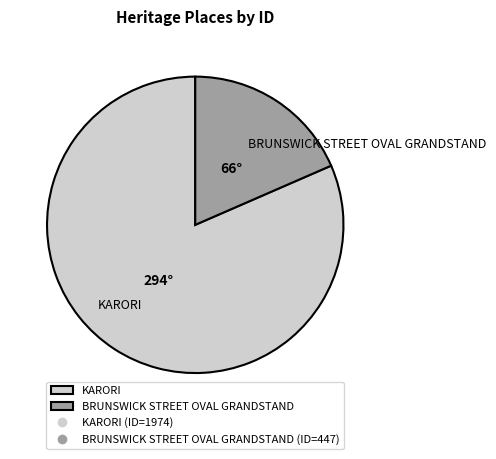

Rank the categories by value from highest to lowest.

KARORI, BRUNSWICK STREET OVAL GRANDSTAND